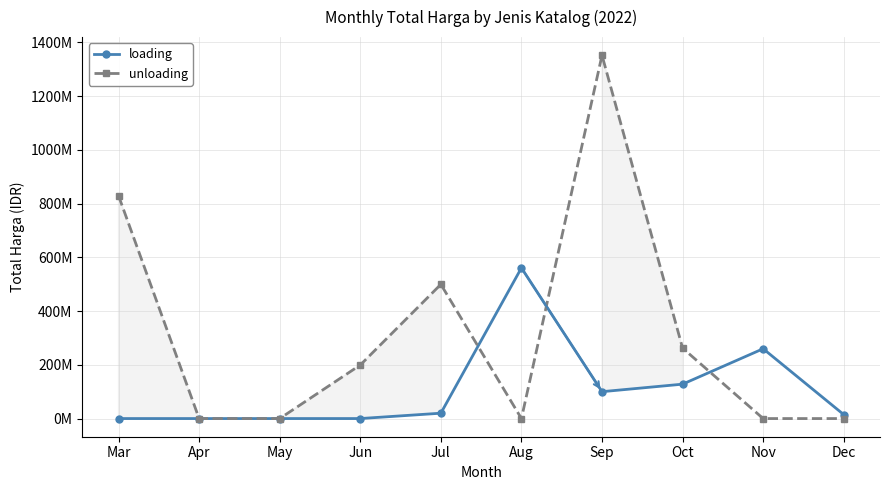

What are all the series names shown in the legend?

loading, unloading